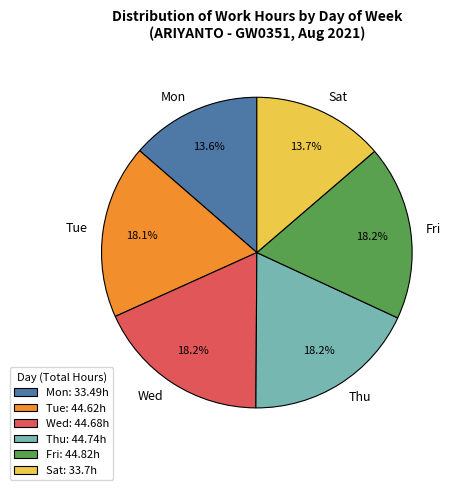

Which has a higher value, Mon or Thu?

Thu